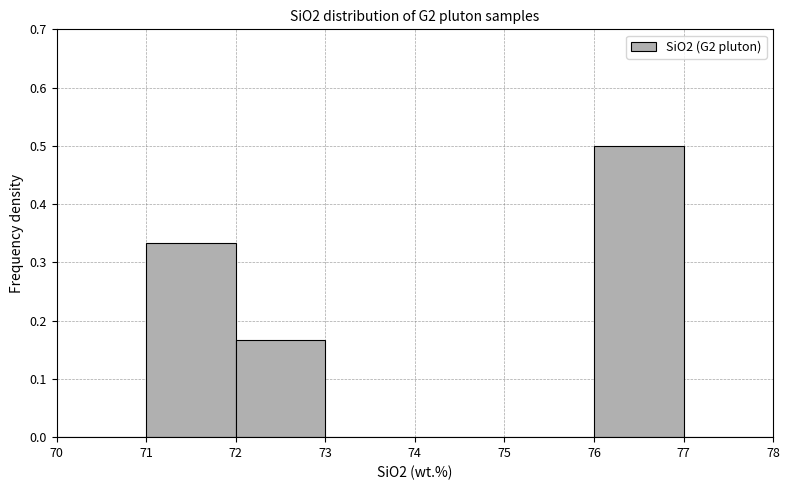

Which range on the x-axis has the tallest bar?

76 to 77